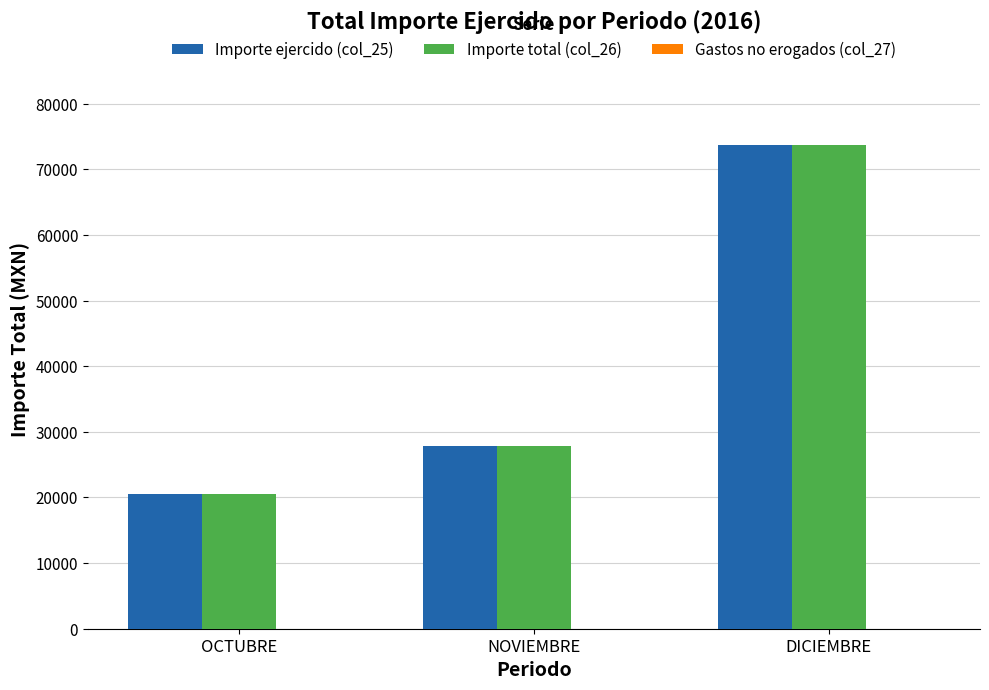

How many bars are there in total?

6